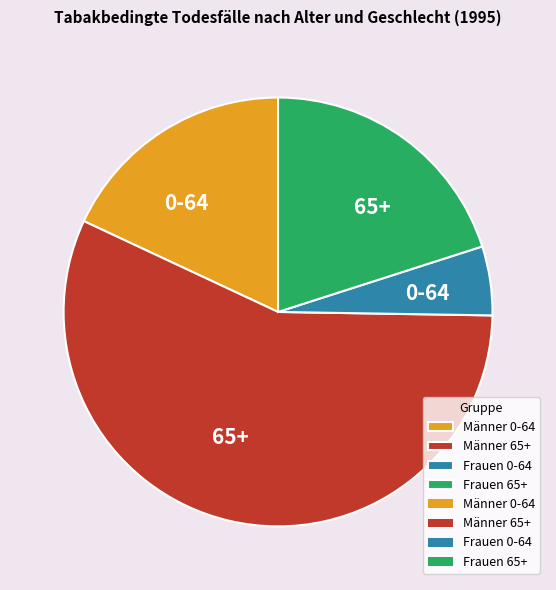

Is there any slice that represents more than half of the pie?

Yes